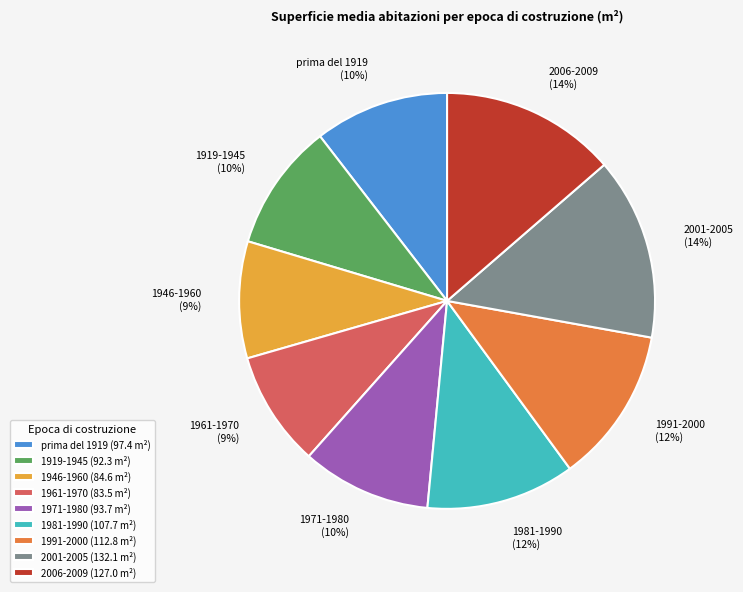

Is there a majority slice in this chart?

No